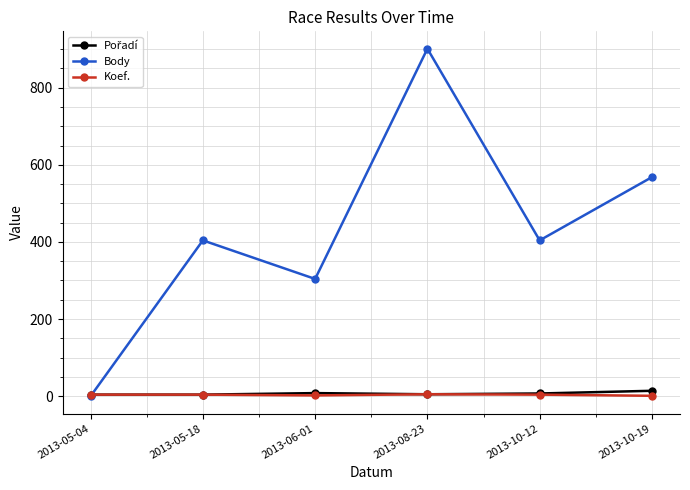

What position from the right is 2013-06-01?

4